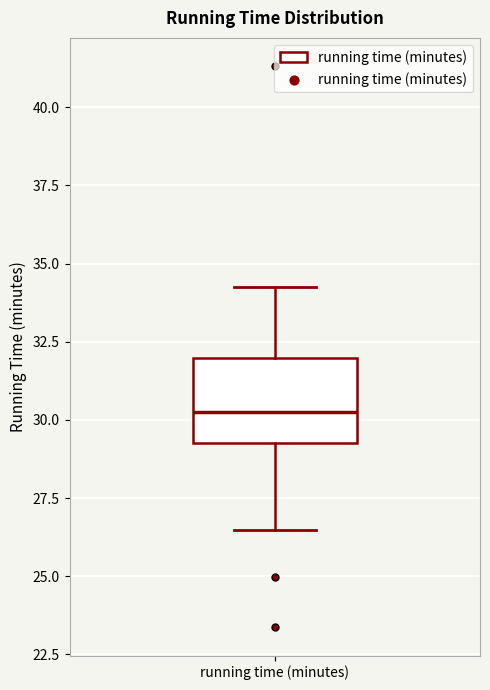

Transcribe this box plot: give where the median line is, the range the box spans, and where the two whiskers end, as read against the y-axis. The values are not printed on the chart, so give them approximately, as read against the axis.

median 30.0, box 29.5 to 32.0, whiskers 26.5 to 34.5